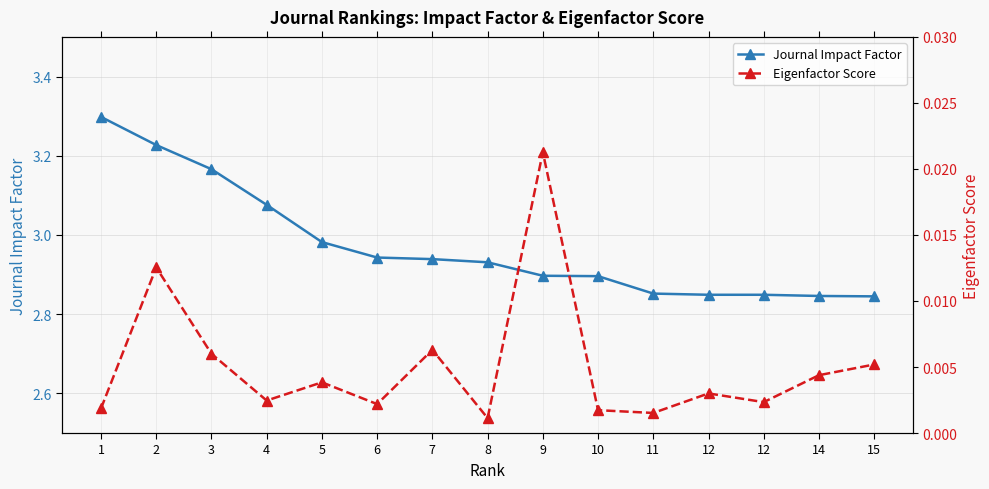

What is the total value across all series at 4?

3.1